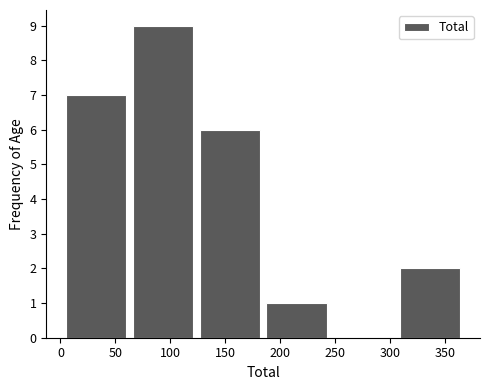

Reading left to right, list every bar in this chart as the range it spans on the x-axis followed by its height. Neither the bar edges nor the heights are printed on the chart, so give them approximately, as read against the axes.

0 to 65: 7
65 to 125: 9
125 to 185: 6
185 to 245: 1
245 to 305: 0
305 to 365: 2